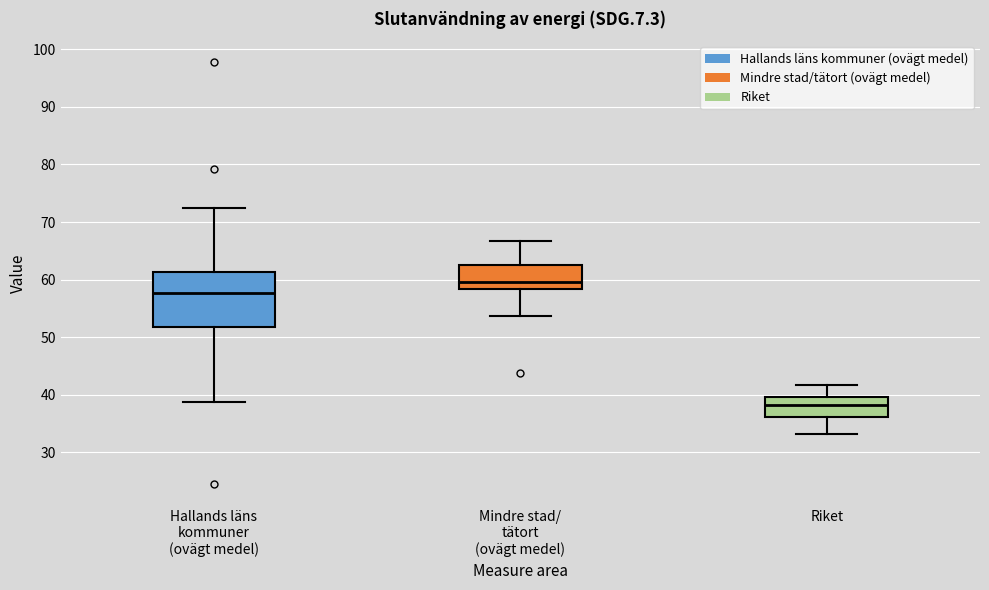

Where does the upper whisker of the box for Hallands läns kommuner (ovägt medel) end on the y-axis? The values are not printed on the chart, so give them approximately, as read against the axis.

72